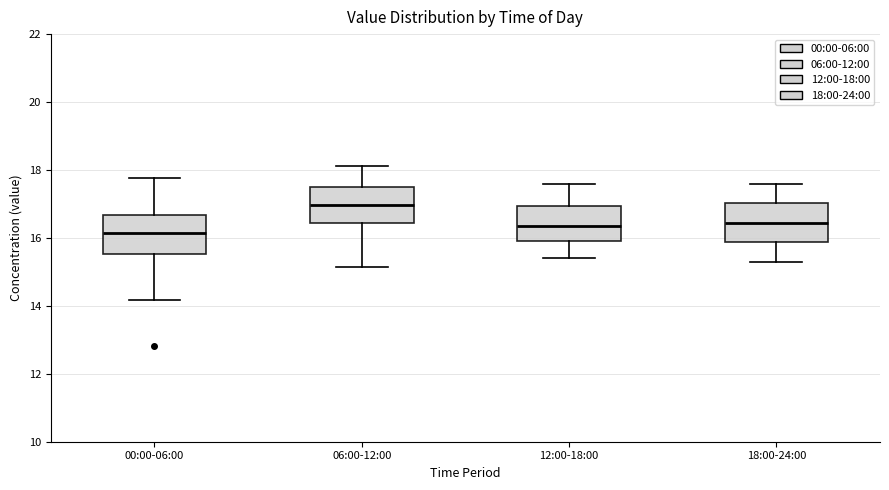

Where is the lower edge of the box for 00:00-06:00 on the y-axis? The values are not printed on the chart, so give them approximately, as read against the axis.

15.6